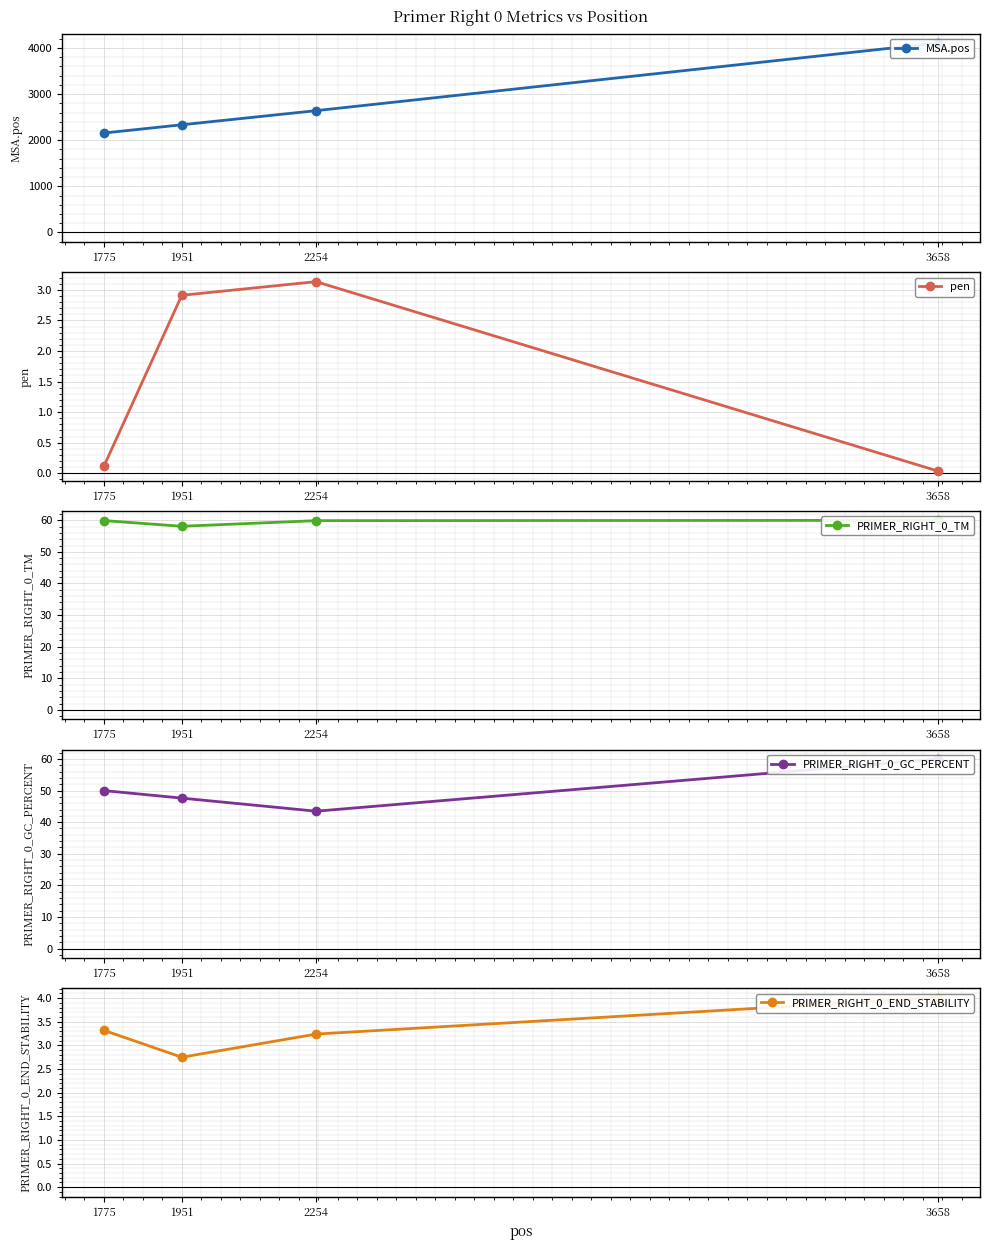

How many values in the PRIMER_RIGHT_0_END_STABILITY series are below 3?

1